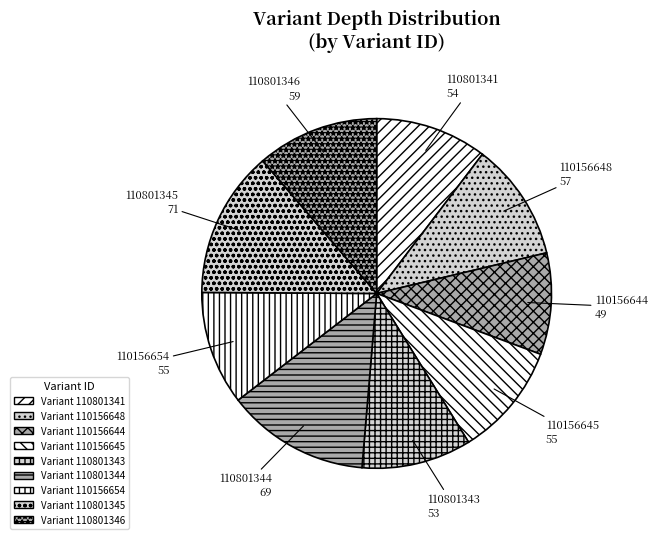

Do 110801346 and 110156644 together represent more than half of the pie?

No